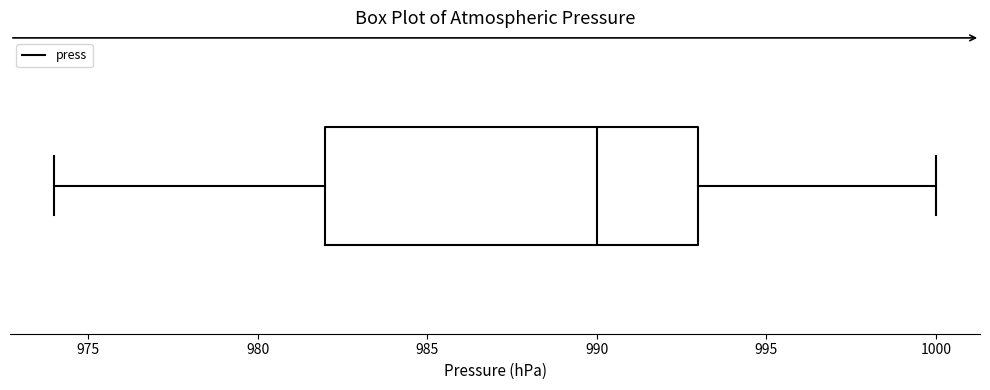

Read this box plot against the x-axis: the position of the median line, the range covered by the box, and the ends of both whiskers. The values are not printed on the chart, so give them approximately, as read against the axis.

median 990, box 982 to 993, whiskers 974 to 1000